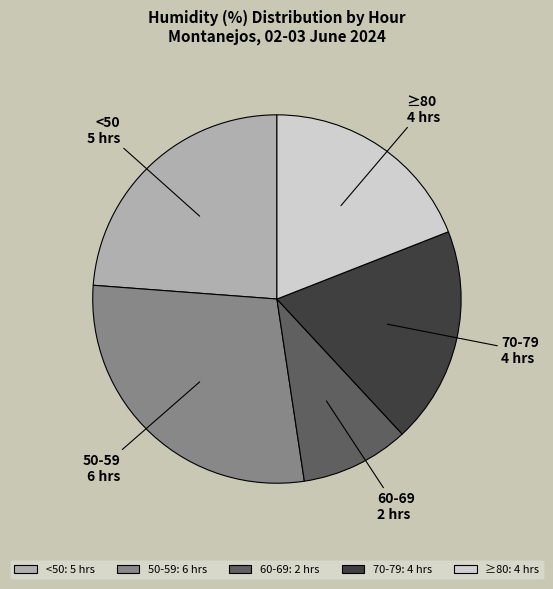

Approximately how many times larger is the value at ≥80 compared to 70-79?

1.0